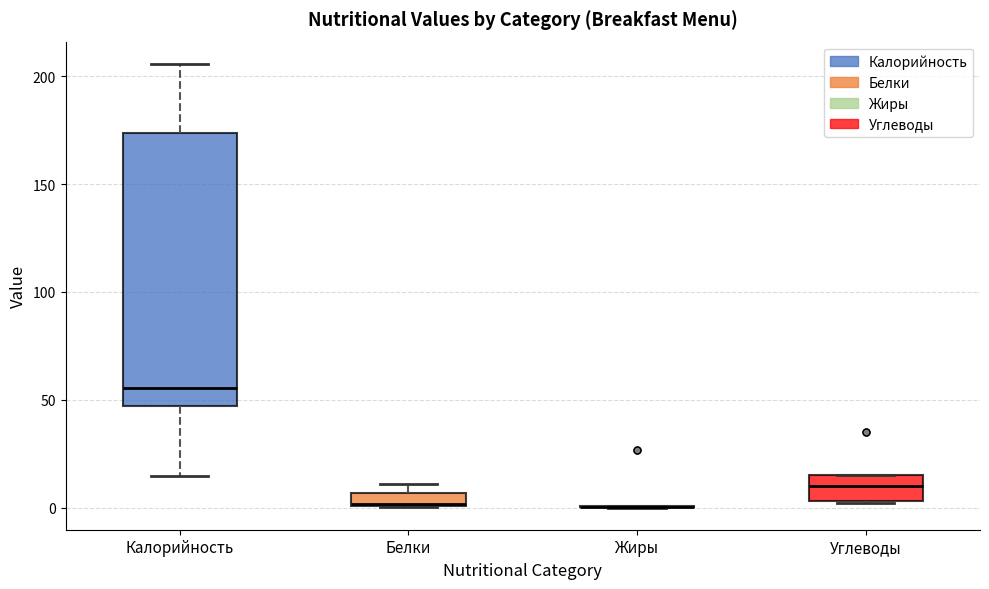

Comparing the boxes themselves (not the whiskers), which one is the tallest?

Калорийность